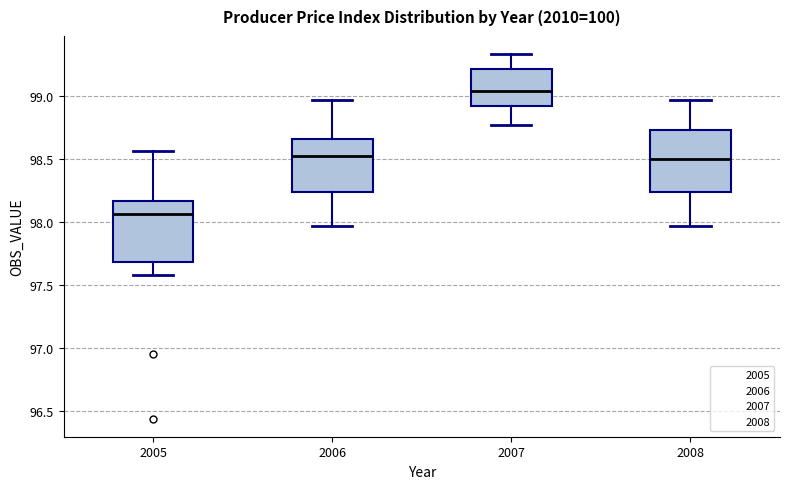

Where is the lower edge of the box at x = 2005 on the y-axis? The values are not printed on the chart, so give them approximately, as read against the axis.

97.70